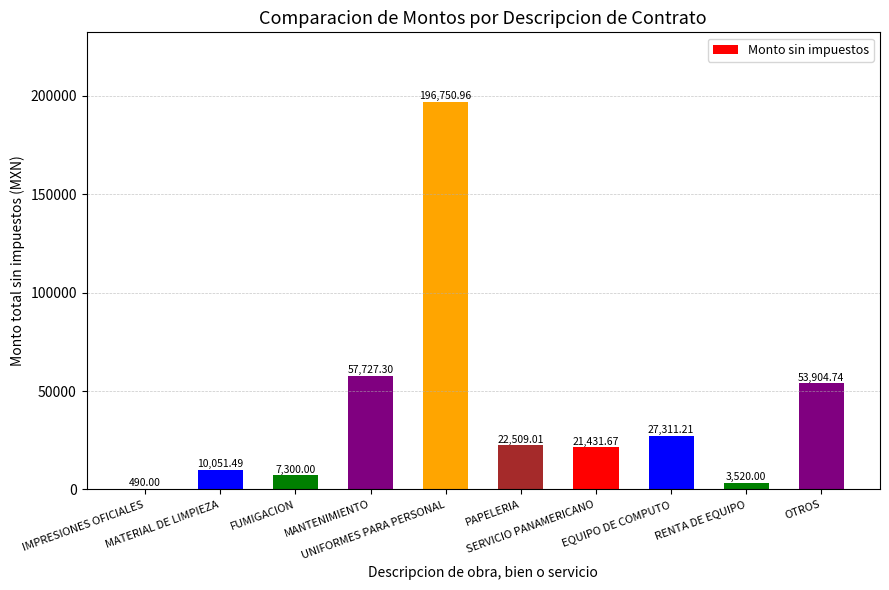

What is the sum of all values?

400996.4